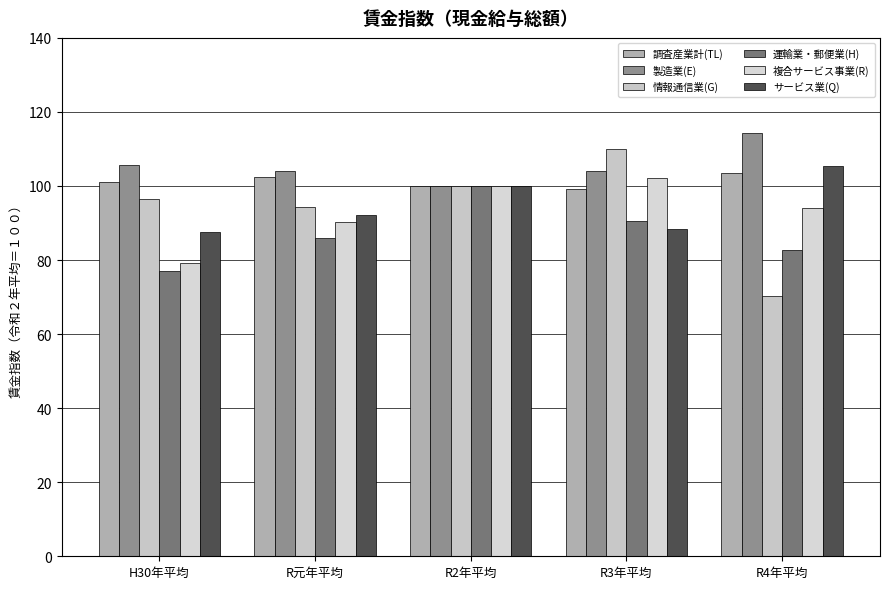

How many data points in 運輸業・郵便業(H) are less than 85?

2